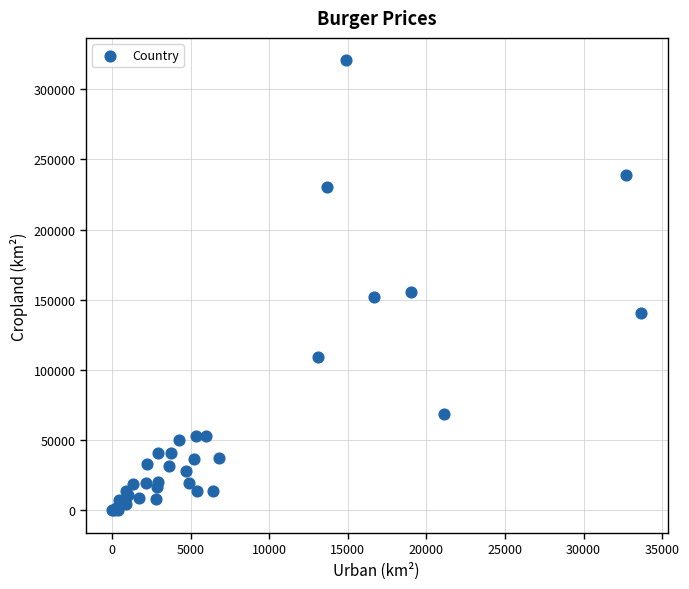

What Y value in the scatter plot is closest to 160293?

155821.7